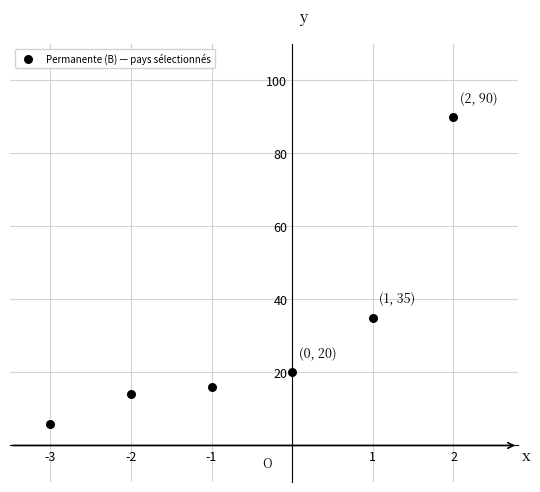

What is the range of X values (max minus min)?

5